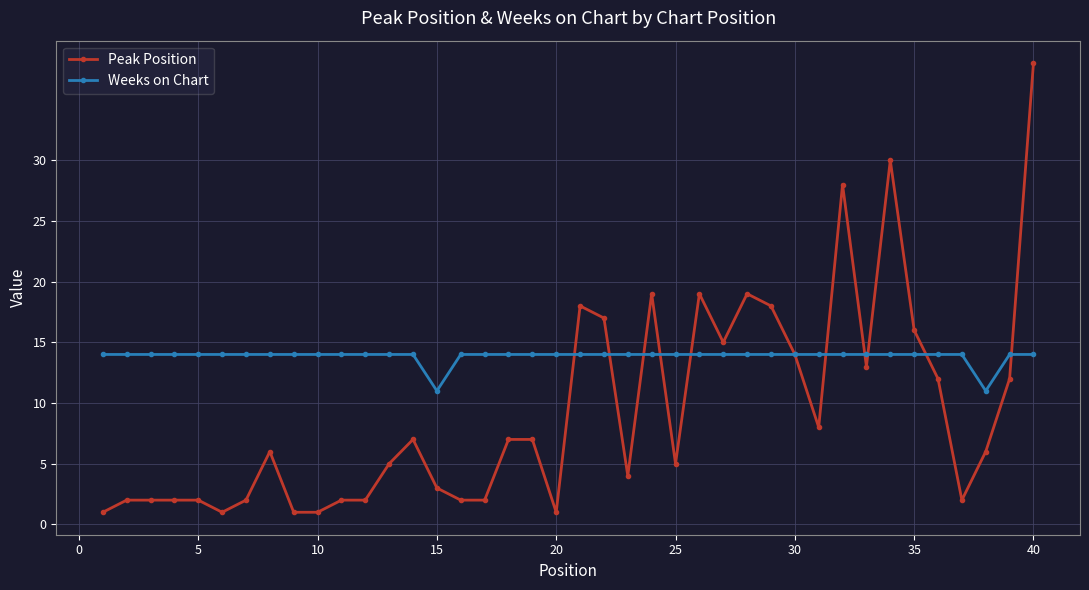

At how many categories does at least one series exceed 25?

3